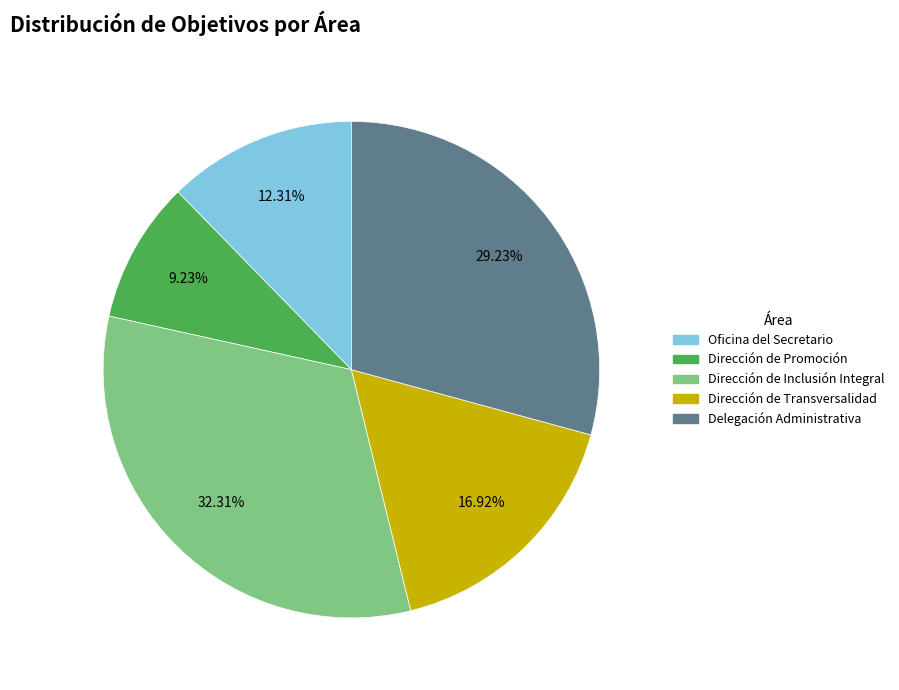

Count the number of slices in the pie.

5